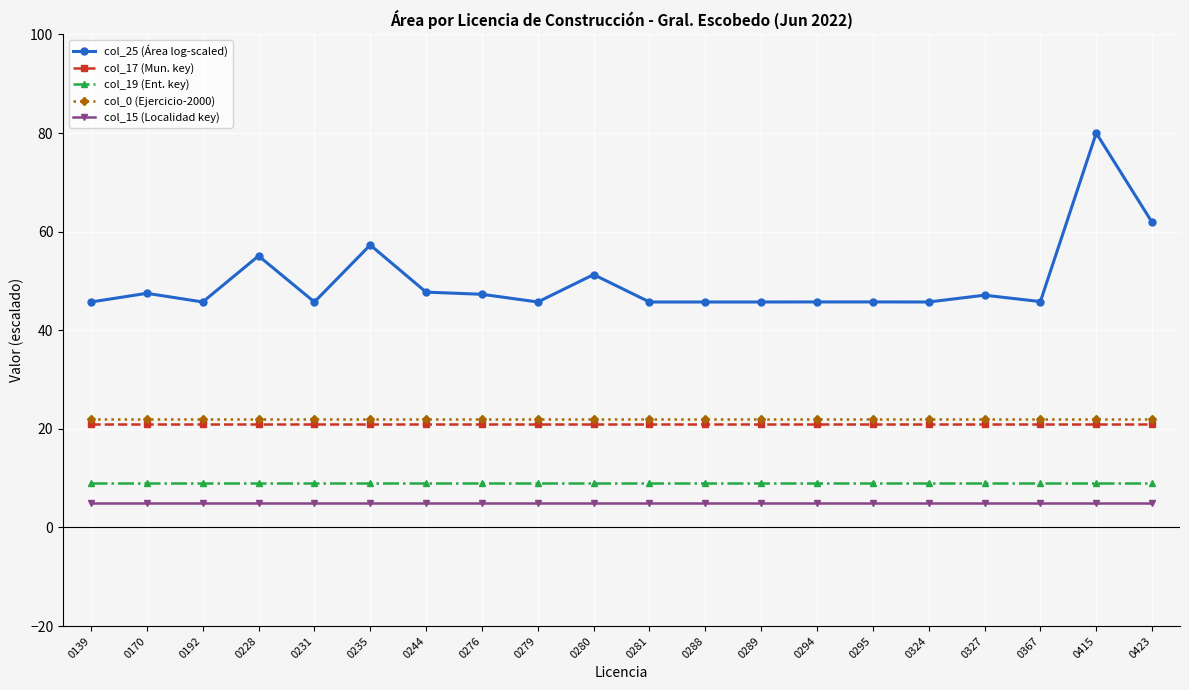

At 0324, list the series in order from smallest to largest.

col_15 (Localidad key), col_19 (Ent. key), col_17 (Mun. key), col_0 (Ejercicio-2000), col_25 (Área log-scaled)